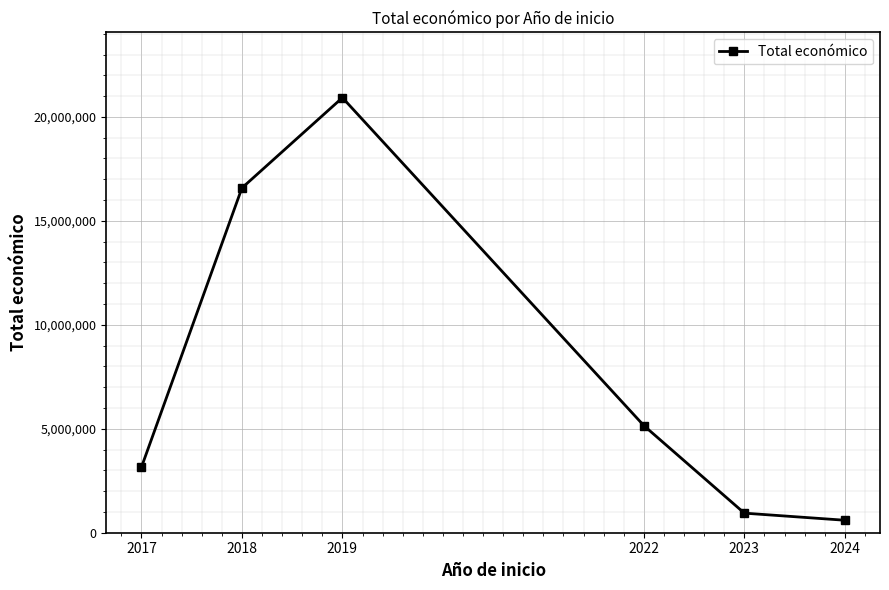

Reading left to right, extract all data points from this chart.

3151519	16581879	20925490	5152234	941723	600000